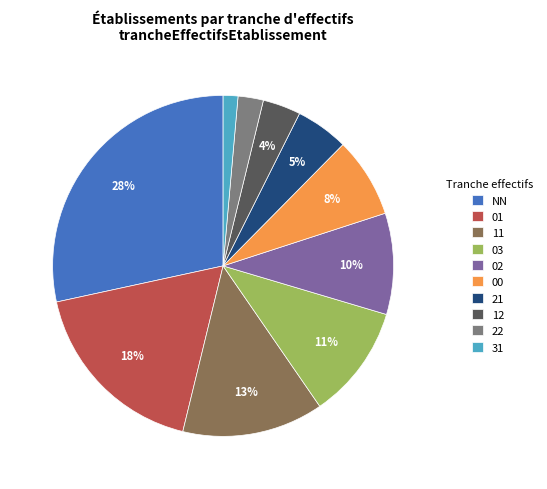

What is the ratio of the value at 02 to the value at 03?

0.9